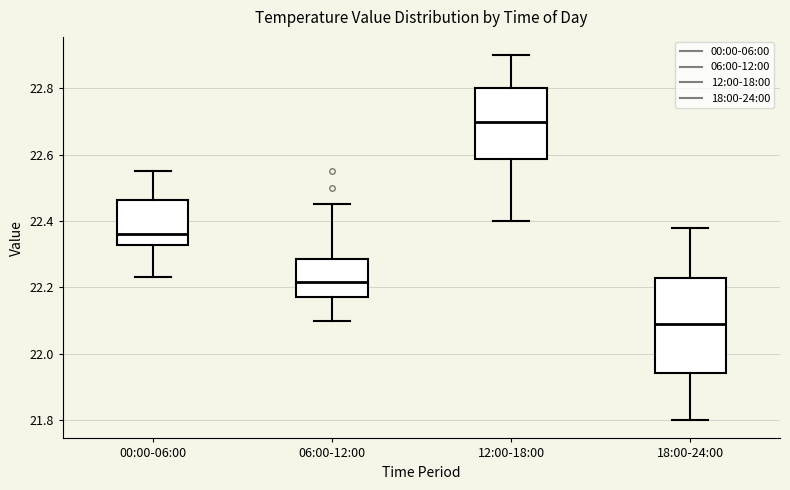

Where is the lower edge of the box for 00:00-06:00 on the y-axis? The values are not printed on the chart, so give them approximately, as read against the axis.

22.32